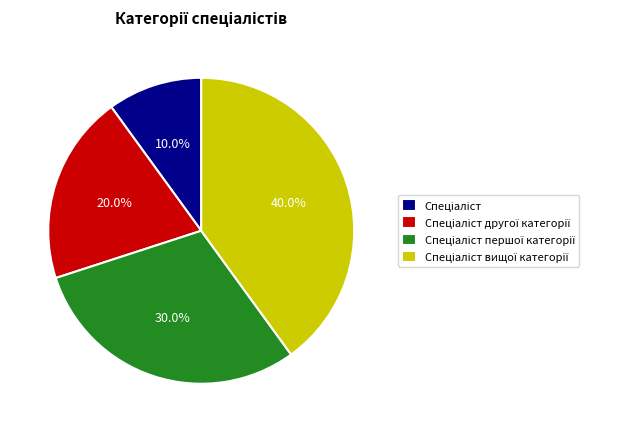

Is there any slice that represents more than half of the pie?

No